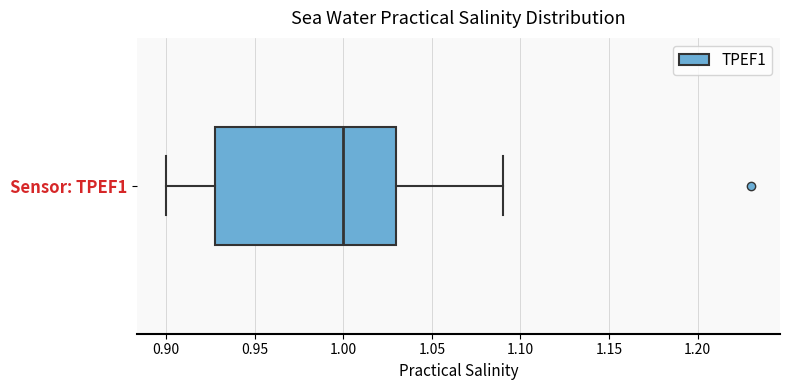

Transcribe this box plot: give where the median line is, the range the box spans, and where the two whiskers end, as read against the x-axis. The values are not printed on the chart, so give them approximately, as read against the axis.

median 1.00, box 0.93 to 1.03, whiskers 0.90 to 1.09